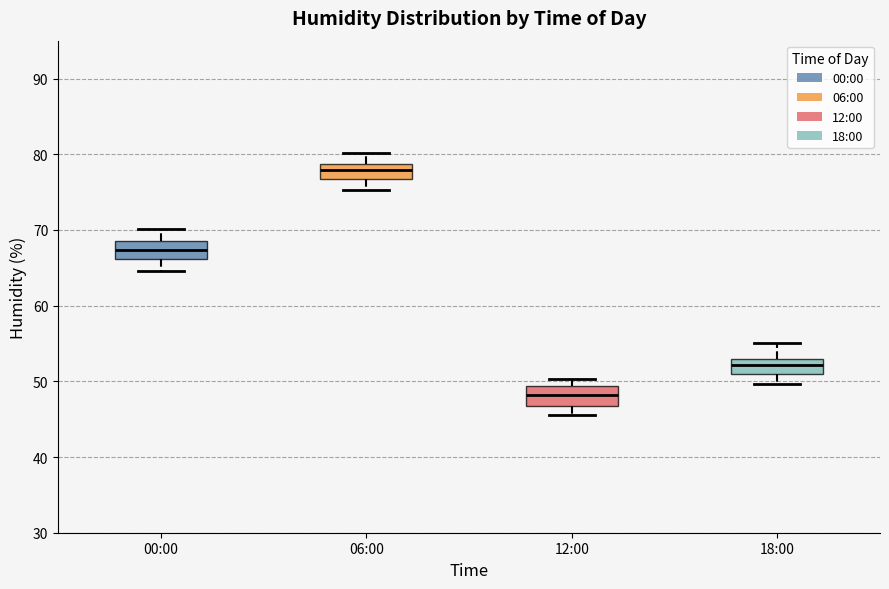

Reading left to right, transcribe this box plot: for each box, give where its median line is, the range the box spans, and where its two whiskers end, as read against the y-axis. The values are not printed on the chart, so give them approximately, as read against the axis.

00:00: median 67, box 66 to 69, whiskers 65 to 70
06:00: median 78, box 77 to 79, whiskers 75 to 80
12:00: median 48, box 47 to 49, whiskers 46 to 50
18:00: median 52, box 51 to 53, whiskers 50 to 55